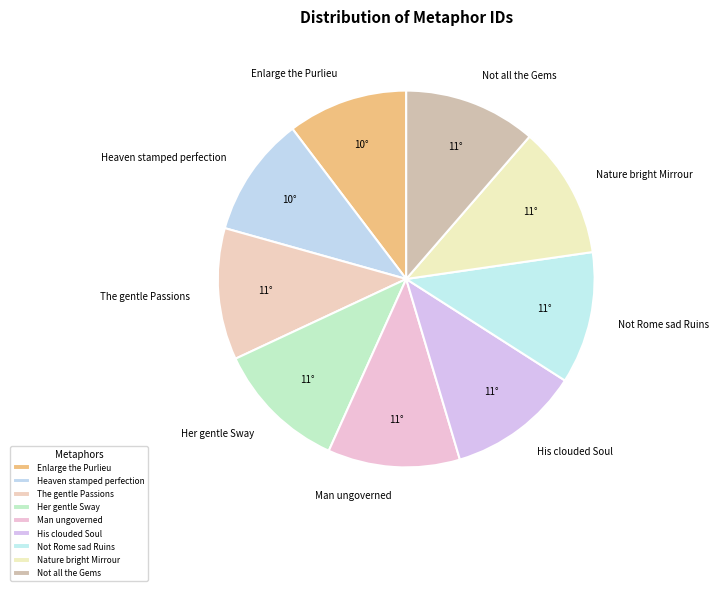

What is the ratio of the value at His clouded Soul to the value at Not all the Gems?

1.0